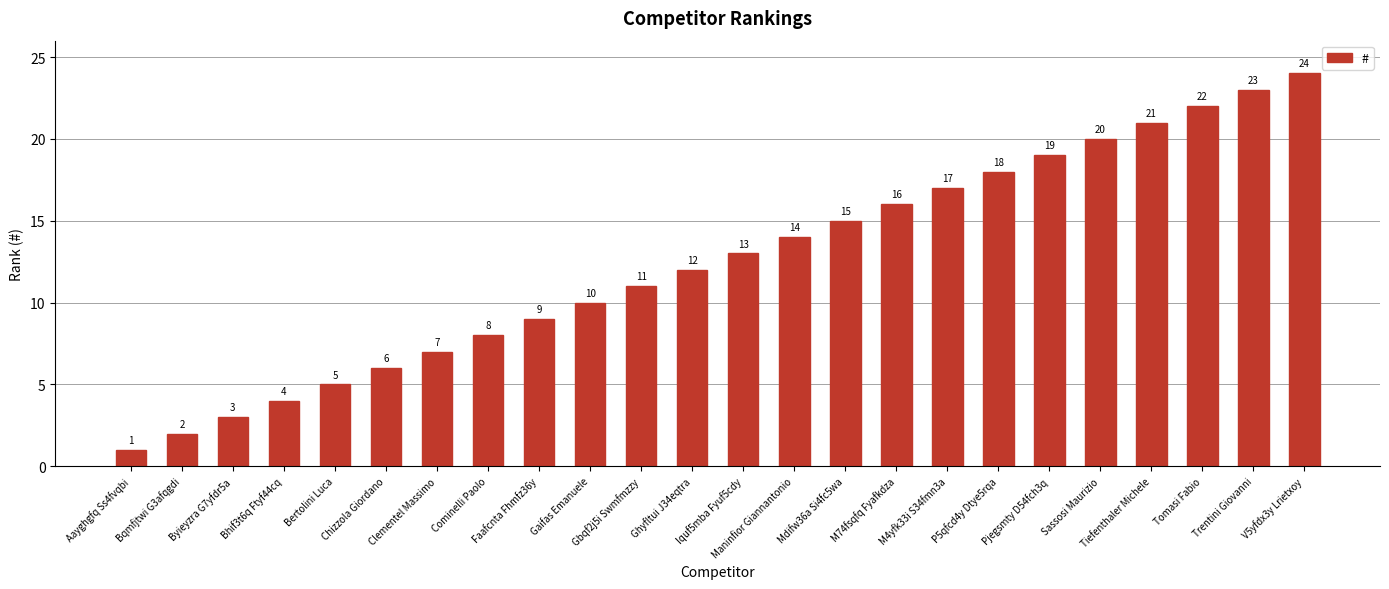

How many series are shown in this chart?

1